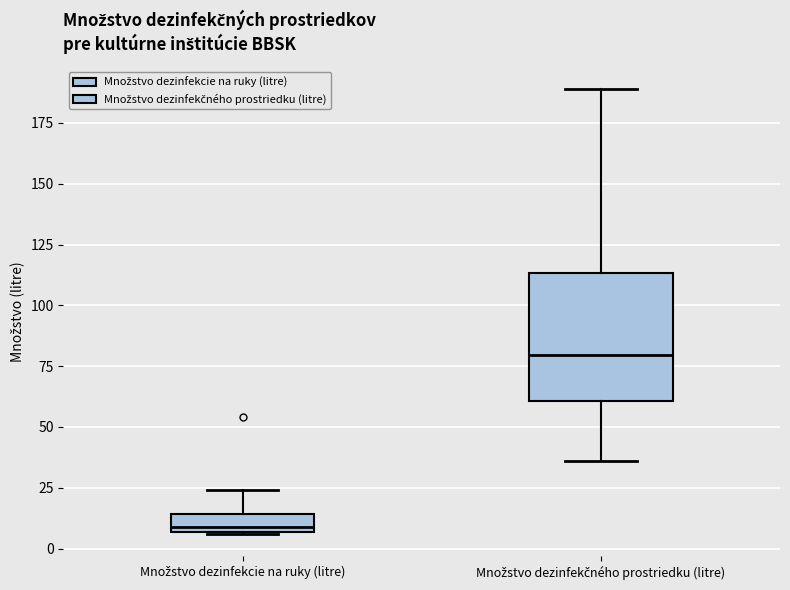

Which box's median line is the highest?

Množstvo dezinfekčného prostriedku (litre)